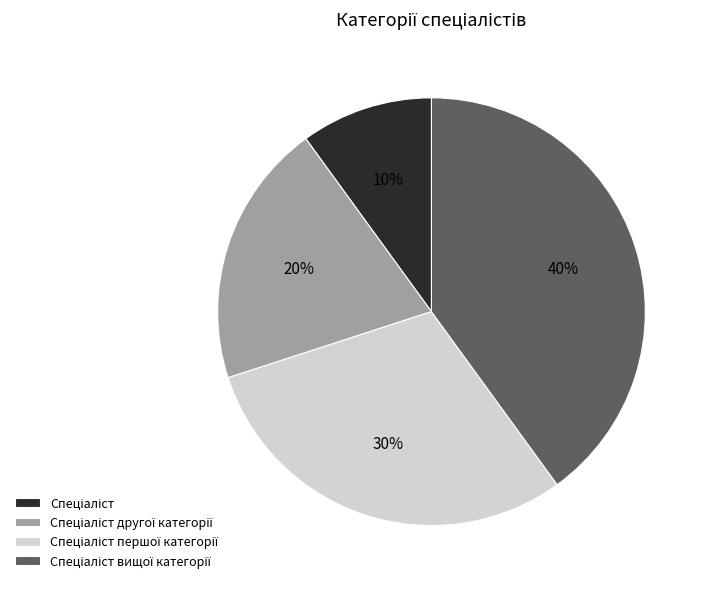

To the nearest percent, what is the average slice percentage?

25%